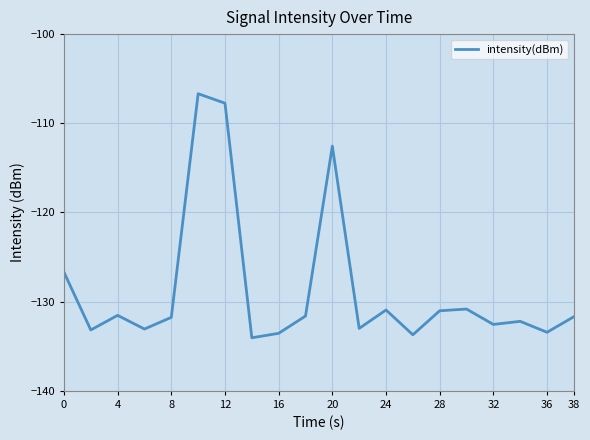

How many distinct data groups are displayed?

1